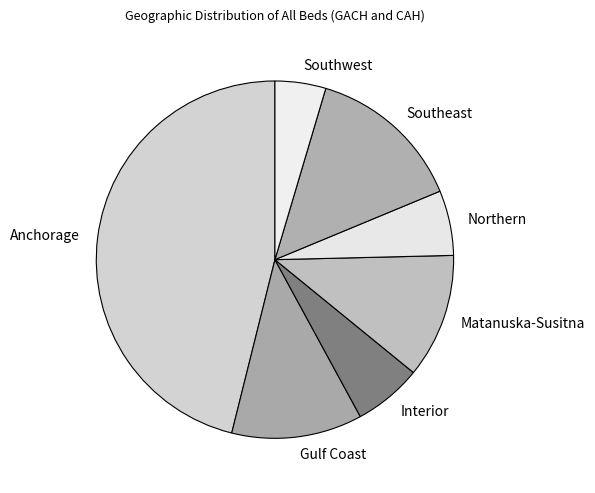

Combined, do Southwest and Interior account for over 50%?

No